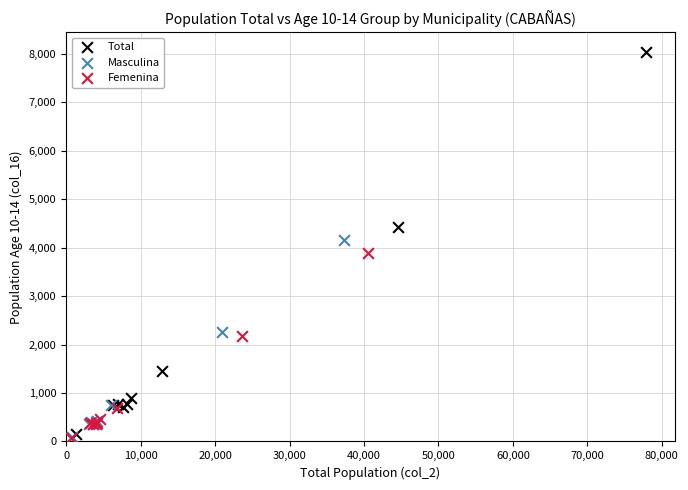

What are all the series names shown in the legend?

Total, Masculina, Femenina